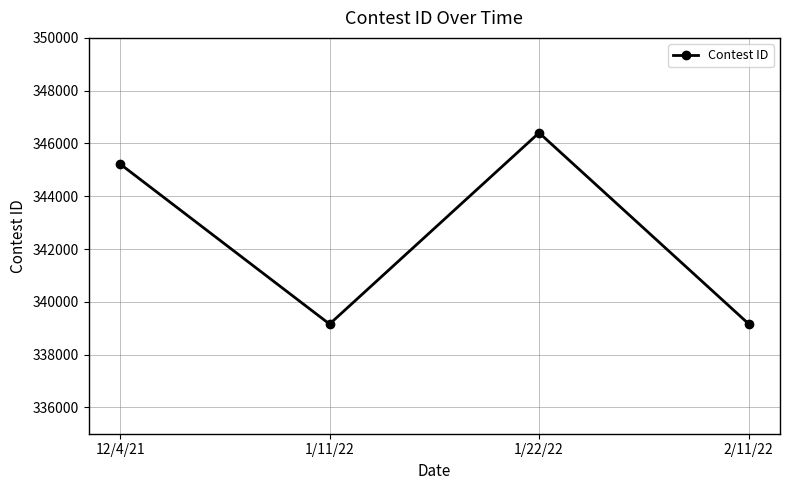

What is the label of the 1st point from the right?

2/11/22